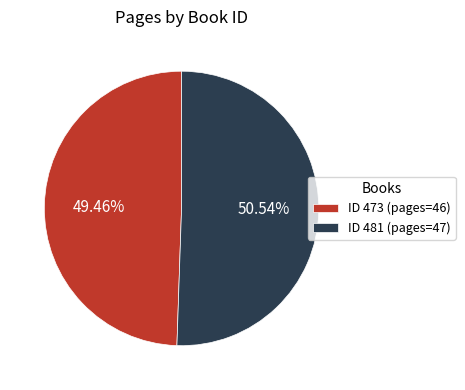

Between ID 481 (pages=47) and ID 473 (pages=46), which is larger?

ID 481 (pages=47)